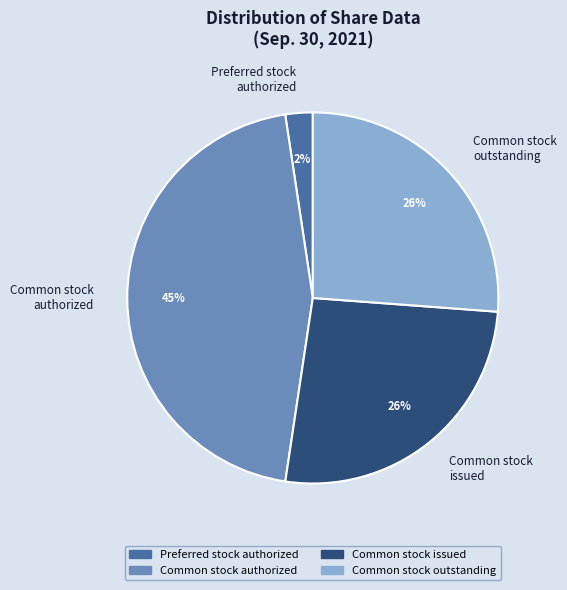

Approximately how many times larger is the value at Common stock issued compared to Common stock authorized?

0.6